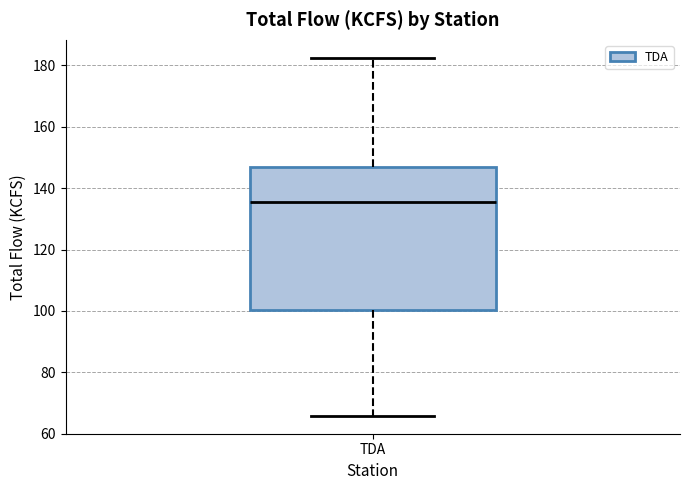

Transcribe this box plot: give where the median line is, the range the box spans, and where the two whiskers end, as read against the y-axis. The values are not printed on the chart, so give them approximately, as read against the axis.

median 136, box 100 to 148, whiskers 66 to 182